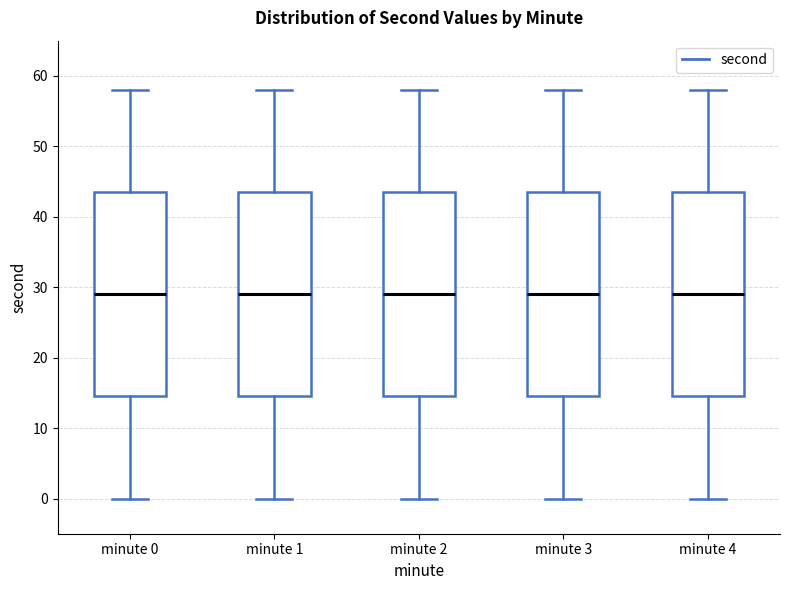

Where is the lower edge of the box for minute 4 on the y-axis? The values are not printed on the chart, so give them approximately, as read against the axis.

15